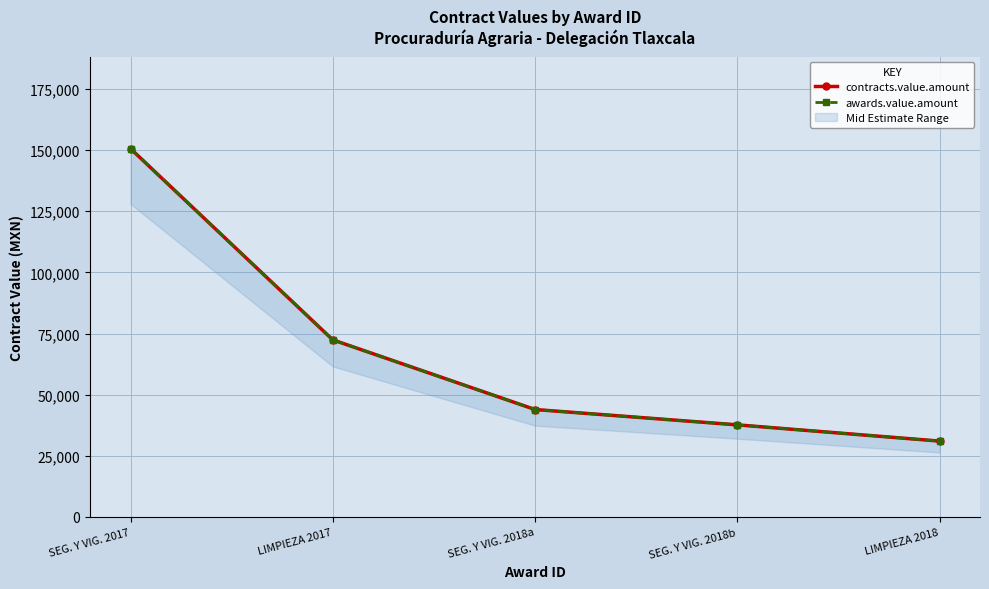

What is the approximate value of awards.value.amount at SEG. Y VIG. 2018a?

43931.0